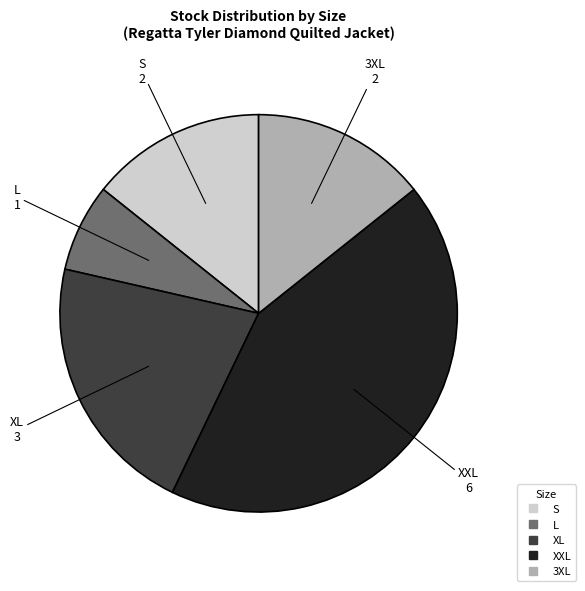

Is there a majority slice in this chart?

No